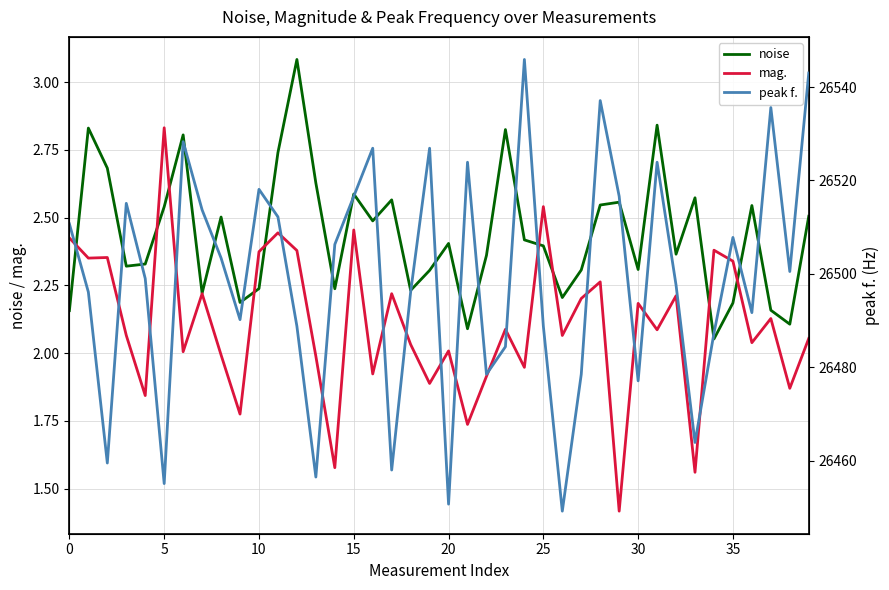

Which series has the largest total across all categories?

peak f.